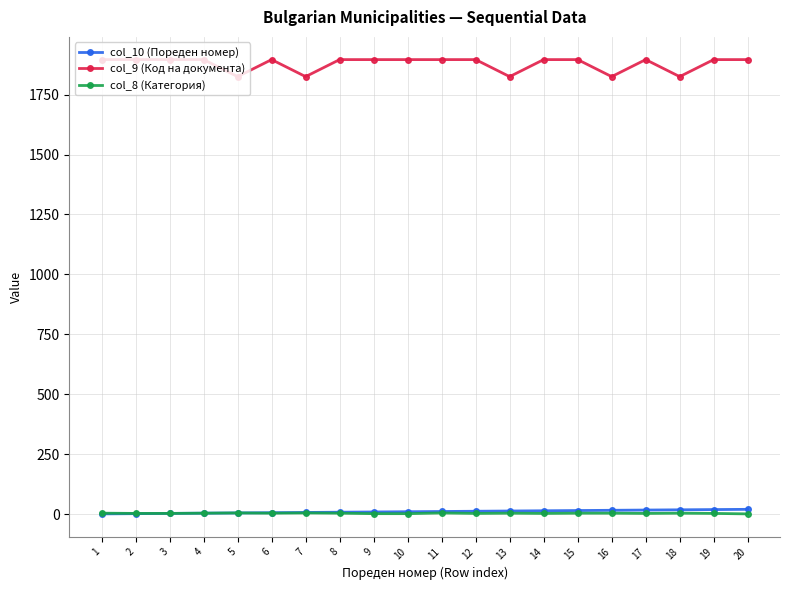

True or false: col_8 (Категория) has more than 2 points higher than both neighbors.

True